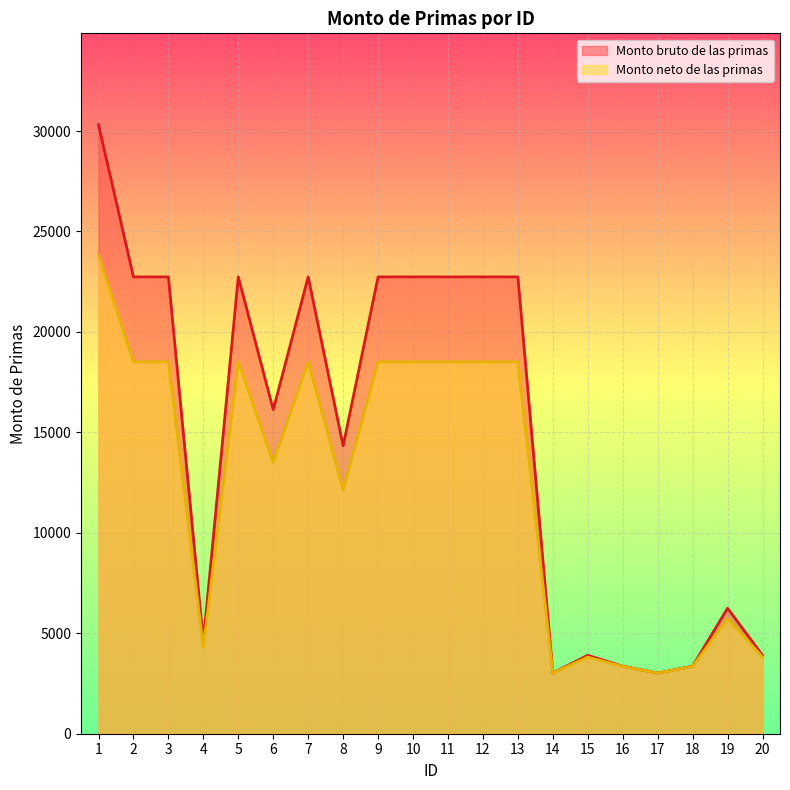

List the series in order of their peak value, highest first.

Monto bruto de las primas, Monto neto de las primas